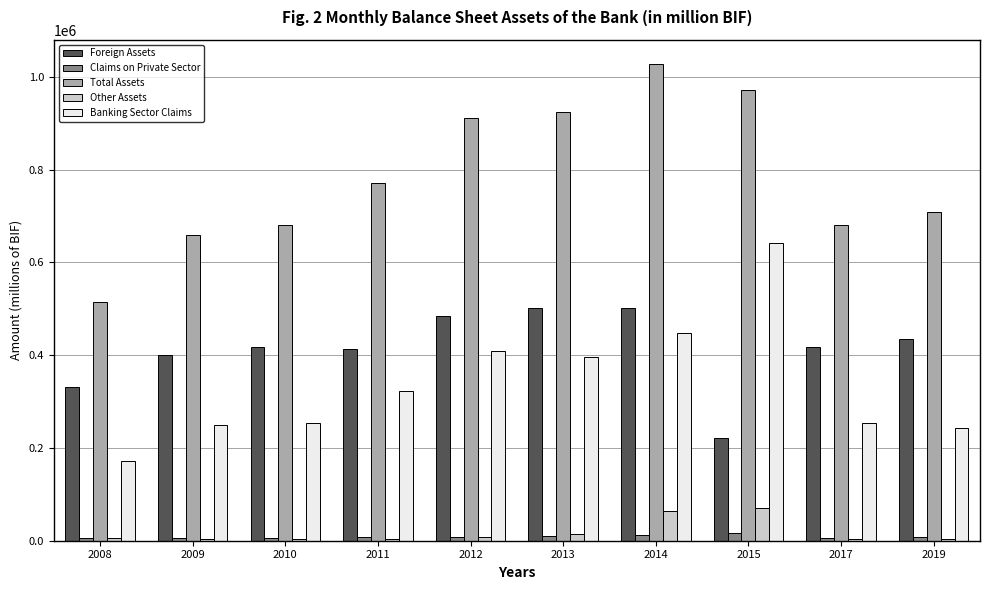

Between 2013 and 2014, which series saw the biggest shift?

Total Assets